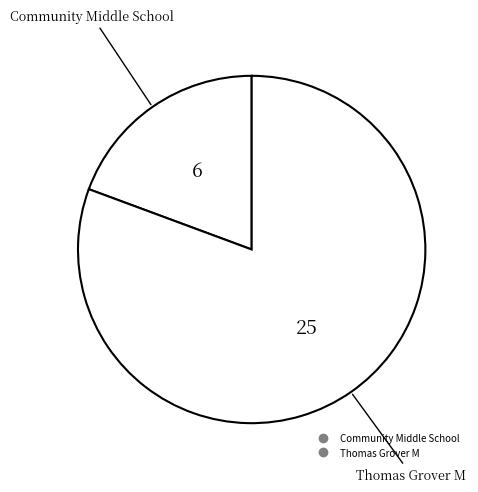

How many slices are in this pie chart?

2